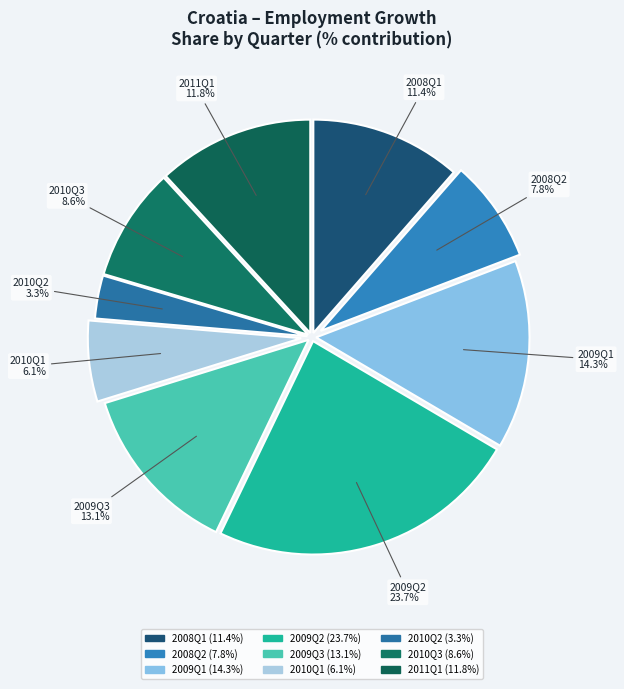

Which has a higher value, 2008Q1 or 2009Q2?

2009Q2